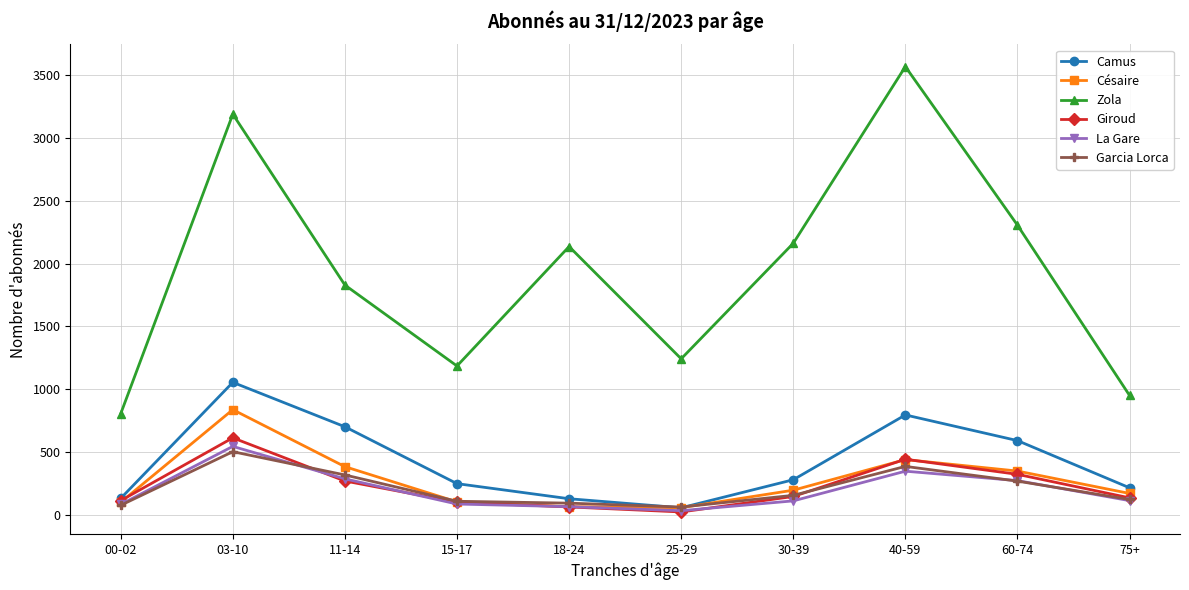

Does the chart display data point markers on the line(s)?

Yes